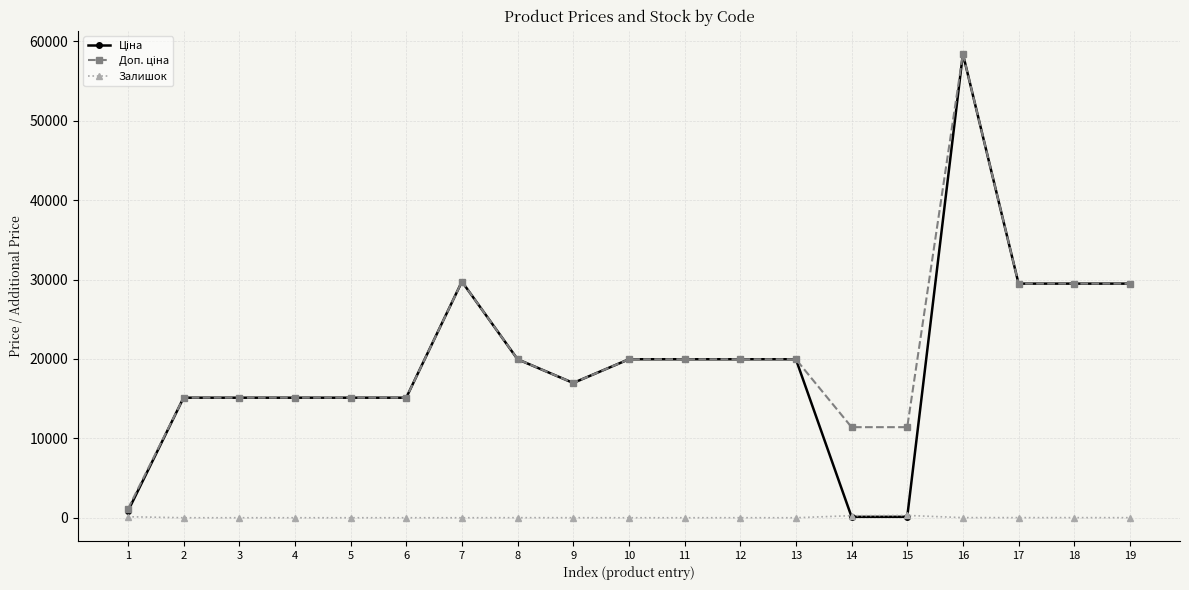

What is the maximum value shown in the chart?

58426.5